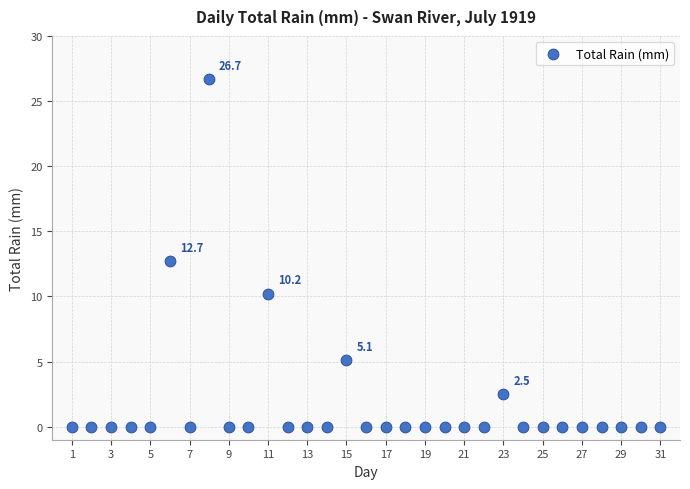

What is the range of Y values (max minus min)?

26.7